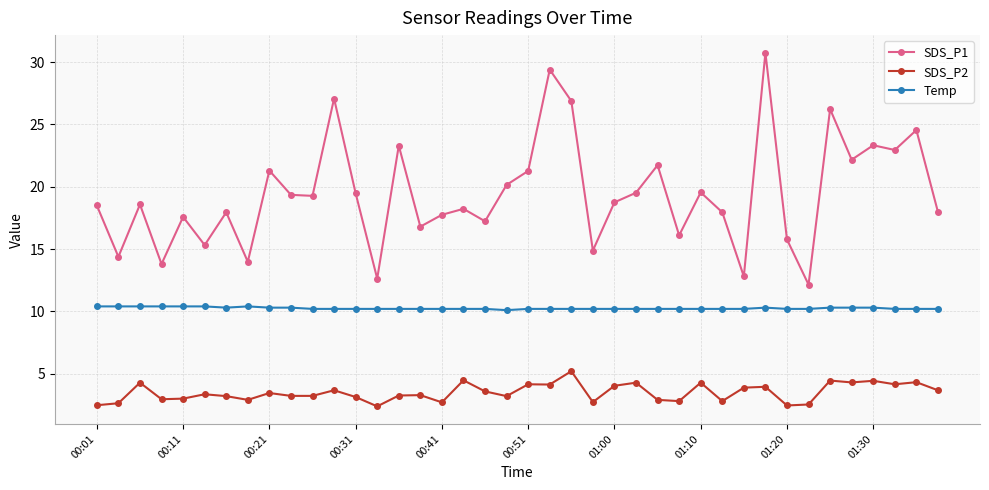

Which series has the largest total across all categories?

SDS_P1